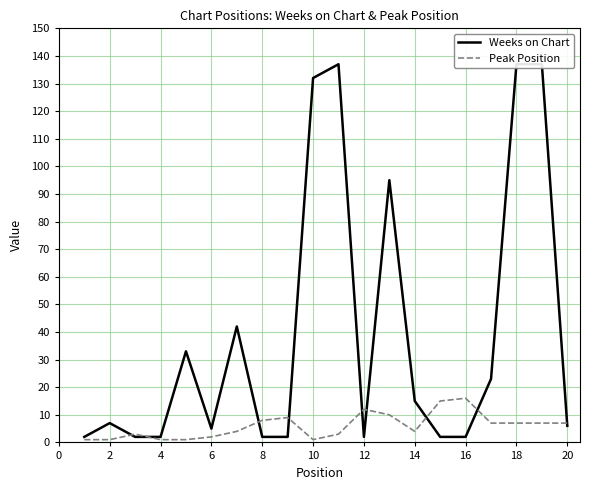

How many interior local valleys does the Peak Position series have?

2